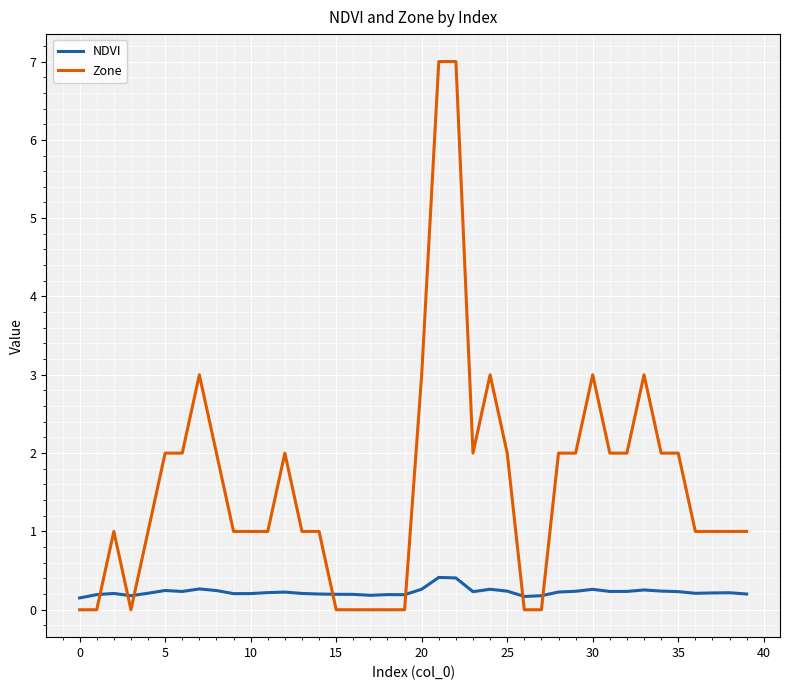

What is the difference between the maximum and minimum values in the NDVI series?

0.3